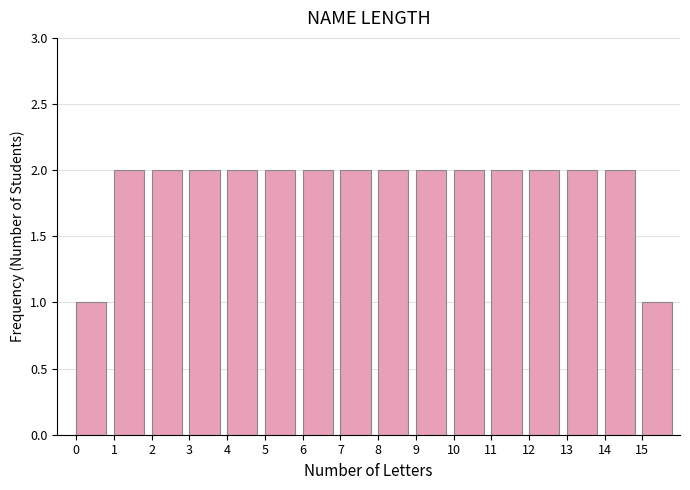

Reading left to right, transcribe this chart: for each bar, give the range it covers on the x-axis and its height. The values are not printed on the chart, so give them approximately, as read against the axis.

0 to 1: 1
1 to 2: 2
2 to 3: 2
3 to 4: 2
4 to 5: 2
5 to 6: 2
6 to 7: 2
7 to 8: 2
8 to 9: 2
9 to 10: 2
10 to 11: 2
11 to 12: 2
12 to 13: 2
13 to 14: 2
14 to 15: 2
15 to 16: 1